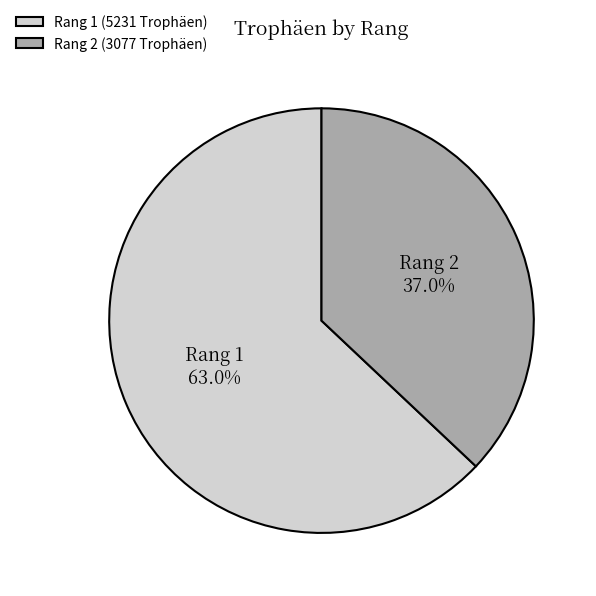

Which has a higher value, Rang 1 or Rang 2?

Rang 1